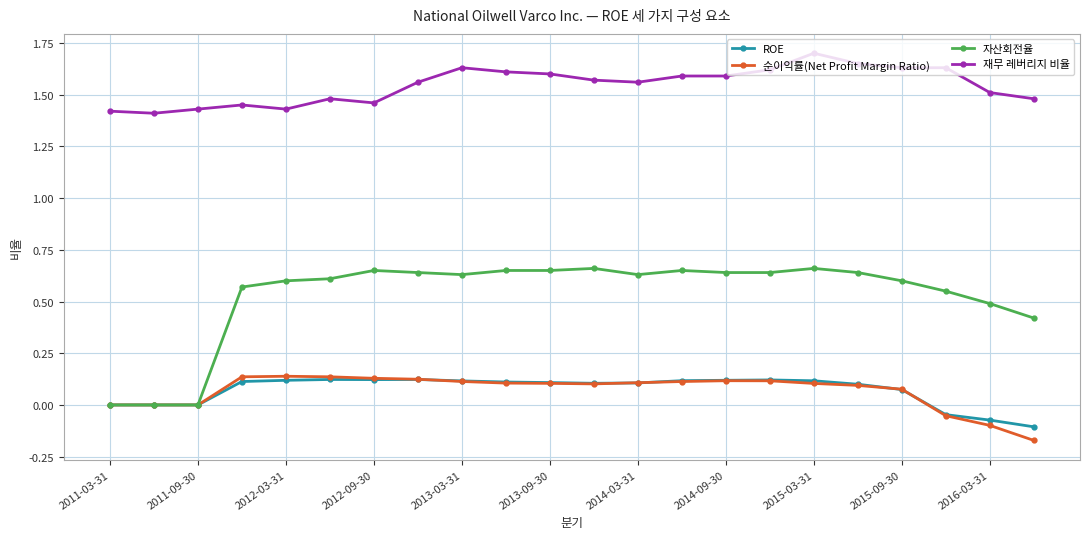

How many lines are shown in the chart?

4